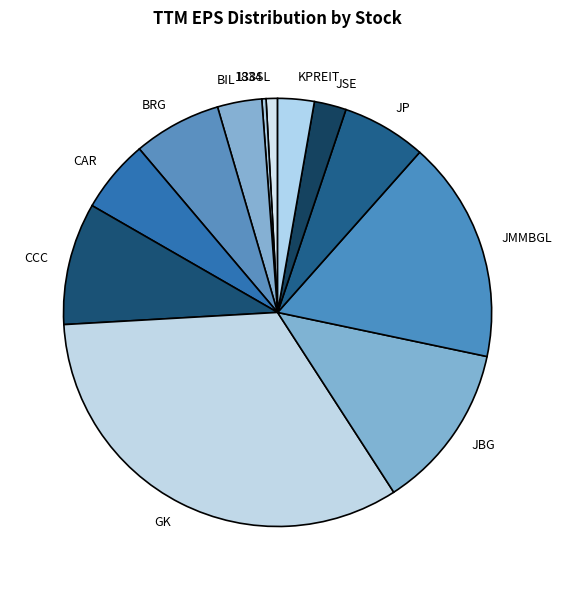

Which category has the biggest portion of the pie?

GK